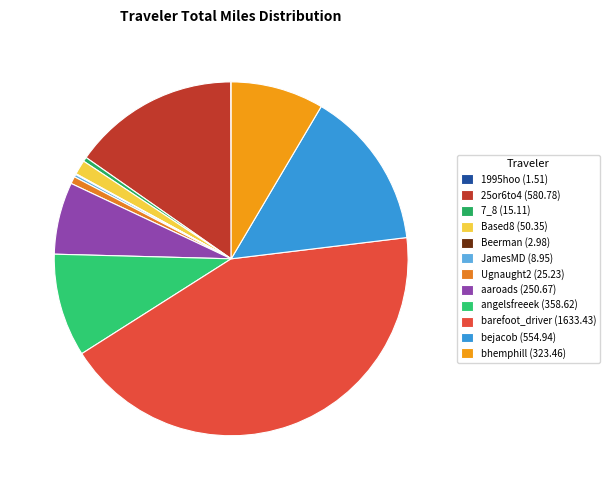

Is the sum of angelsfreeek and 1995hoo greater than half?

No